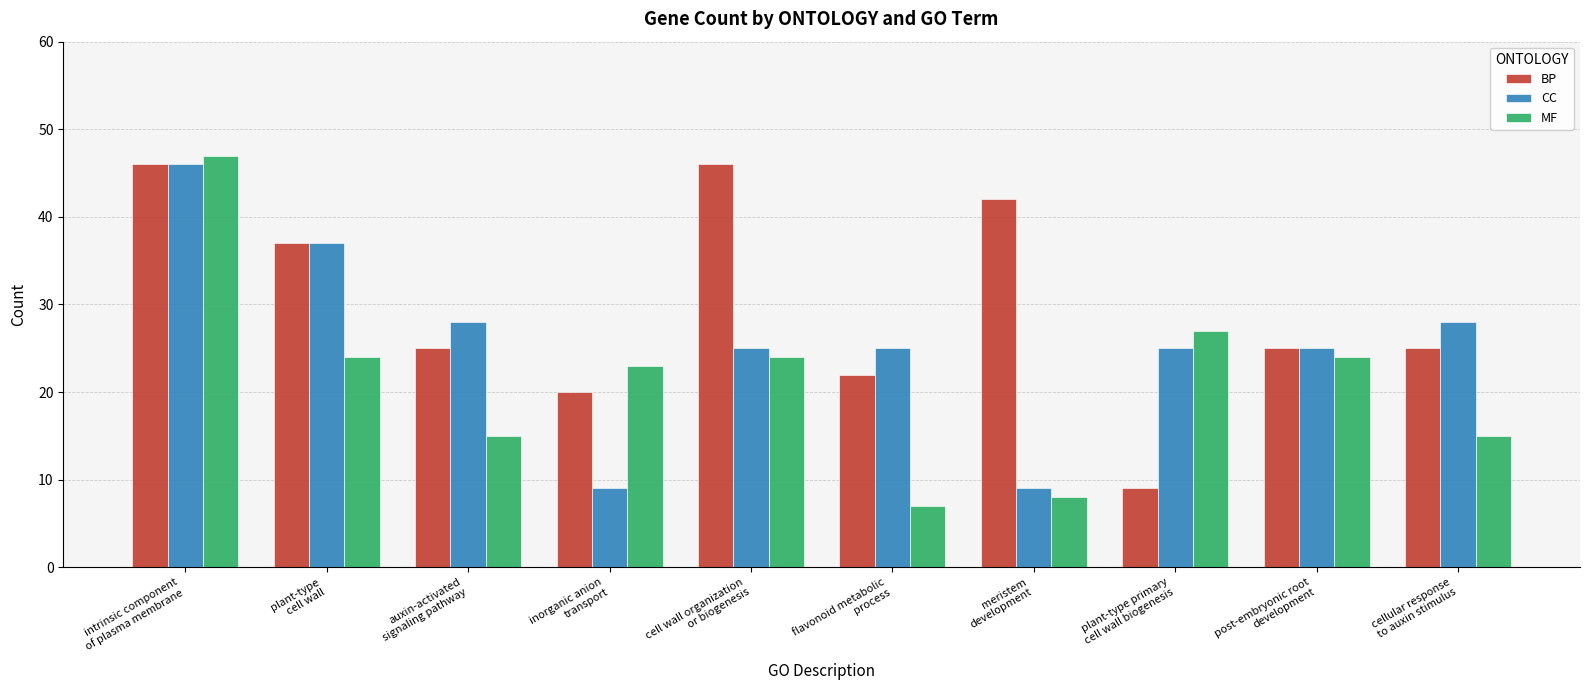

What is the sum of the CC values at plant-type
cell wall and inorganic anion
transport?

46